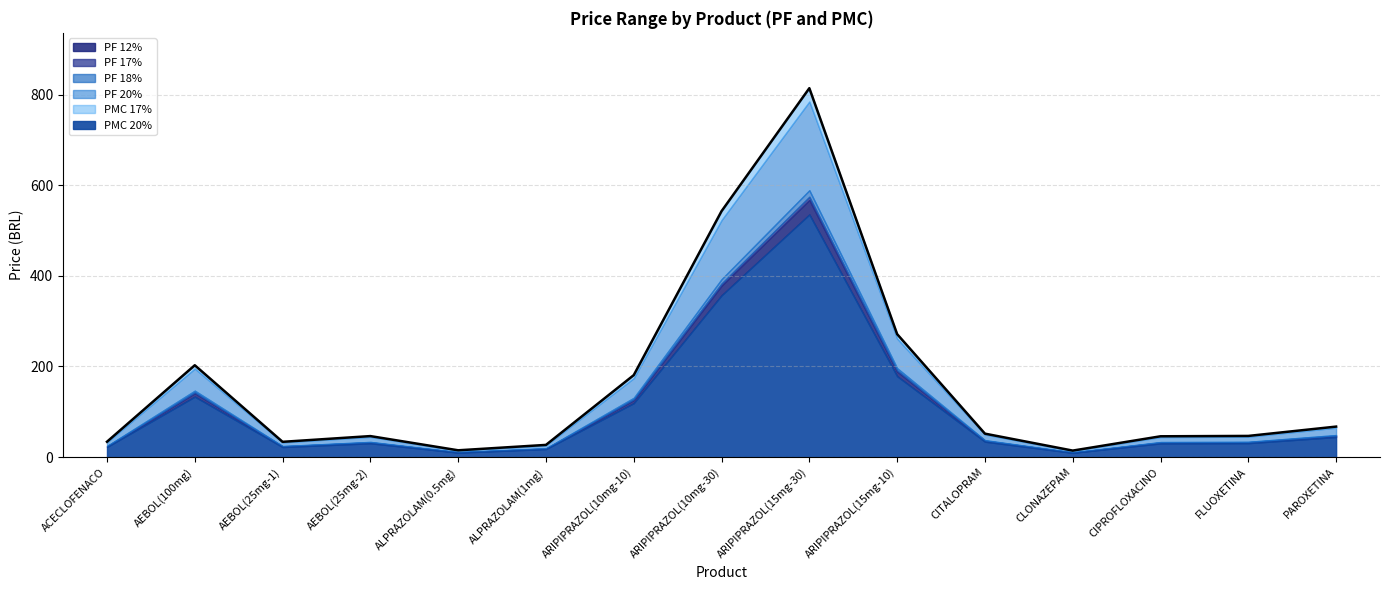

What is the sum of all PF_17 values?

1668.4